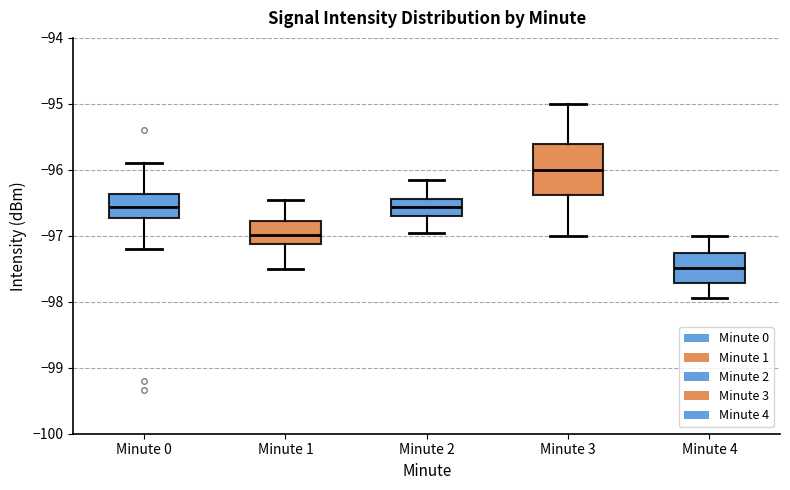

Comparing the boxes themselves (not the whiskers), which one is the tallest?

Minute 3